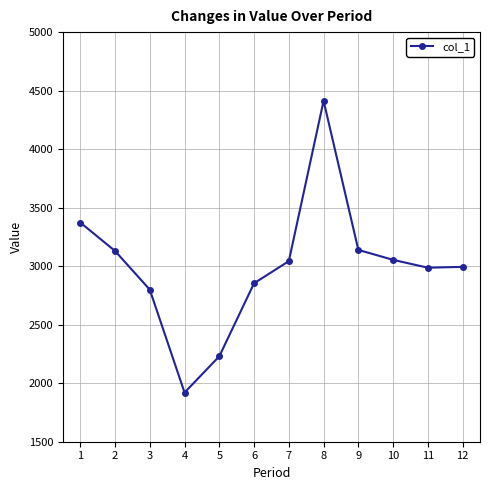

What is the value of the 5th point from the left?

2230